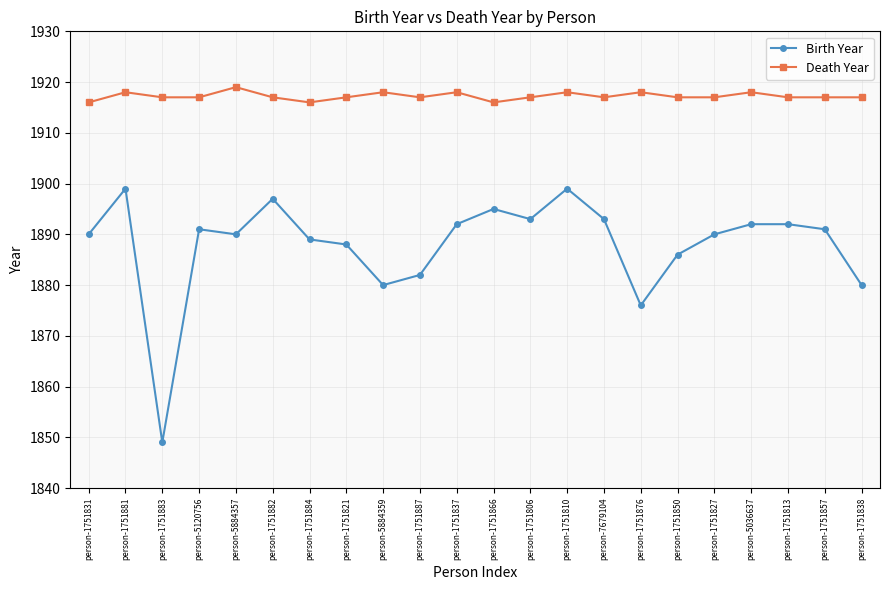

True or false: Death Year and Birth Year cross at least once.

False